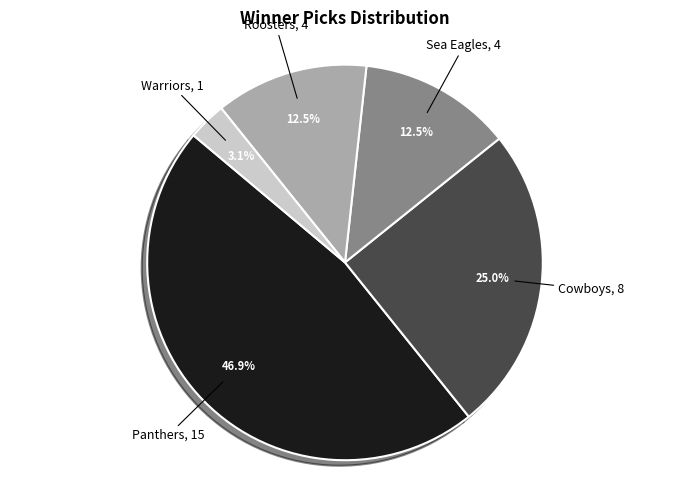

Between Sea Eagles and Panthers, which is larger?

Panthers